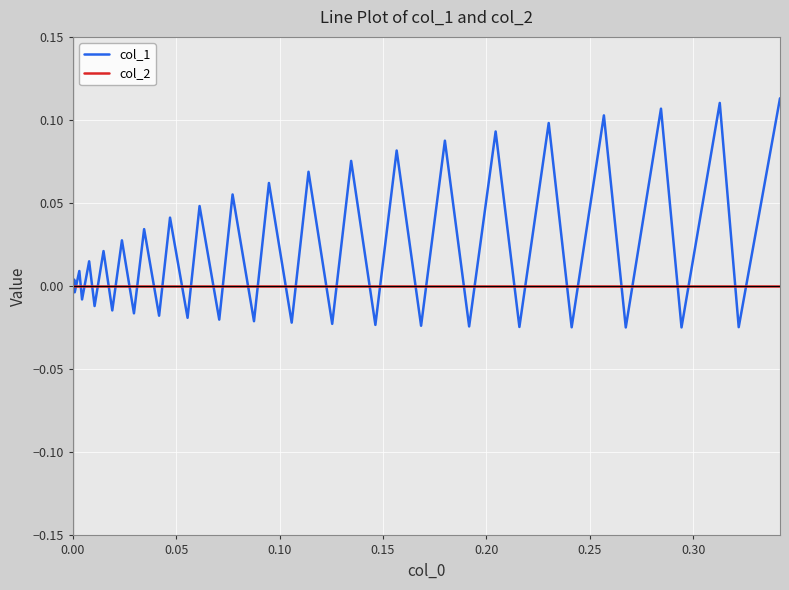

Which series has the largest total across all categories?

col_1